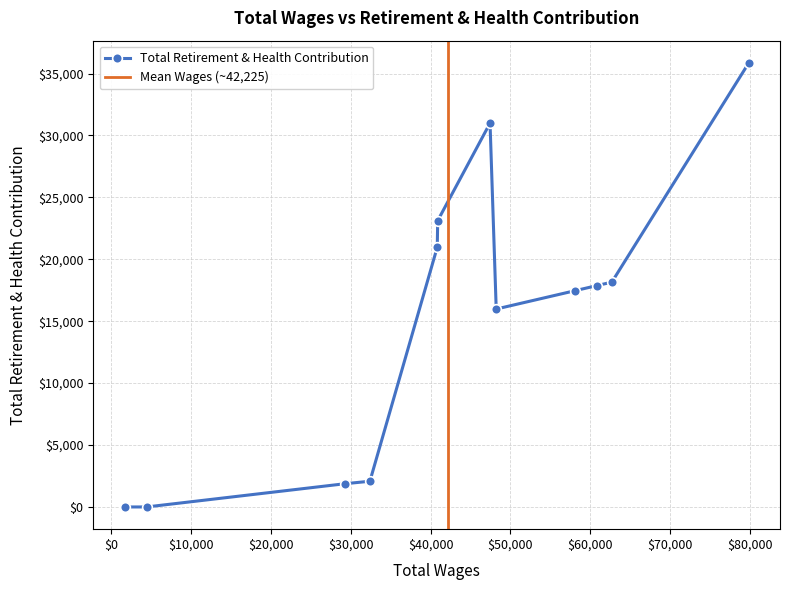

Does the chart display data point markers on the line(s)?

Yes